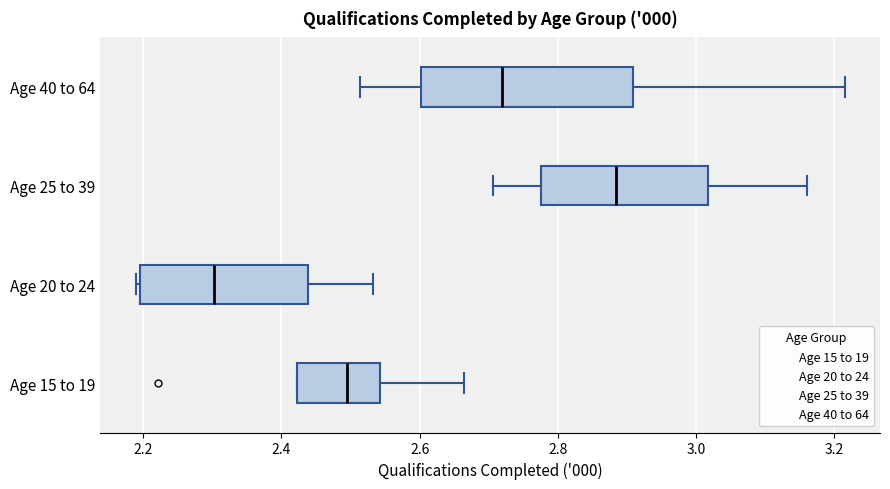

Reading bottom to top, transcribe this box plot: for each box, give where its median line is, the range the box spans, and where its two whiskers end, as read against the x-axis. The values are not printed on the chart, so give them approximately, as read against the axis.

Age 15 to 19: median 2.50, box 2.42 to 2.54, whiskers 2.42 to 2.66
Age 20 to 24: median 2.30, box 2.20 to 2.44, whiskers 2.18 to 2.54
Age 25 to 39: median 2.88, box 2.78 to 3.02, whiskers 2.70 to 3.16
Age 40 to 64: median 2.72, box 2.60 to 2.90, whiskers 2.52 to 3.22